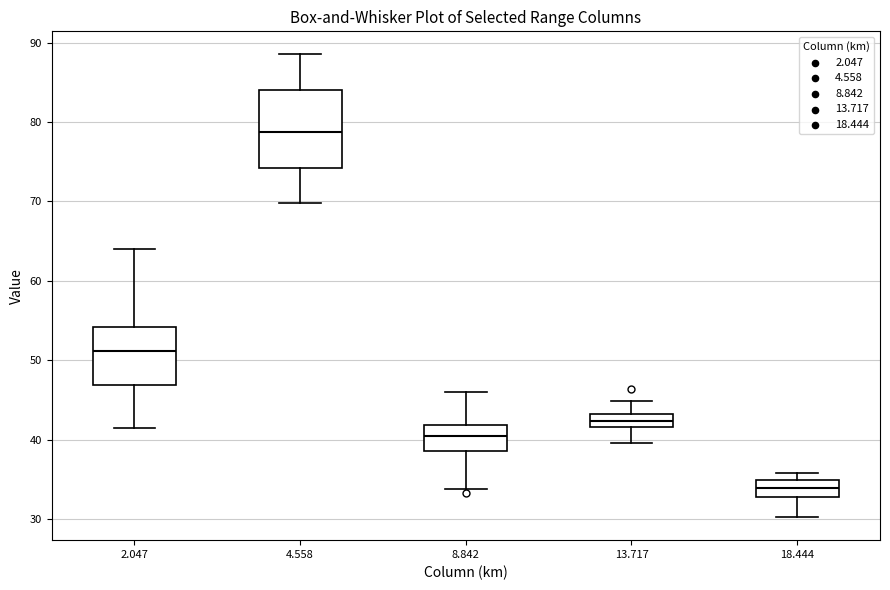

Reading left to right, read every box against the y-axis: the position of its median line, the range the box covers, and the ends of its whiskers. The values are not printed on the chart, so give them approximately, as read against the axis.

2.047: median 51, box 47 to 54, whiskers 42 to 64
4.558: median 79, box 74 to 84, whiskers 70 to 89
8.842: median 41, box 39 to 42, whiskers 34 to 46
13.717: median 42 (inside the box), box 42 to 43, whiskers 40 to 45
18.444: median 34, box 33 to 35, whiskers 30 to 36